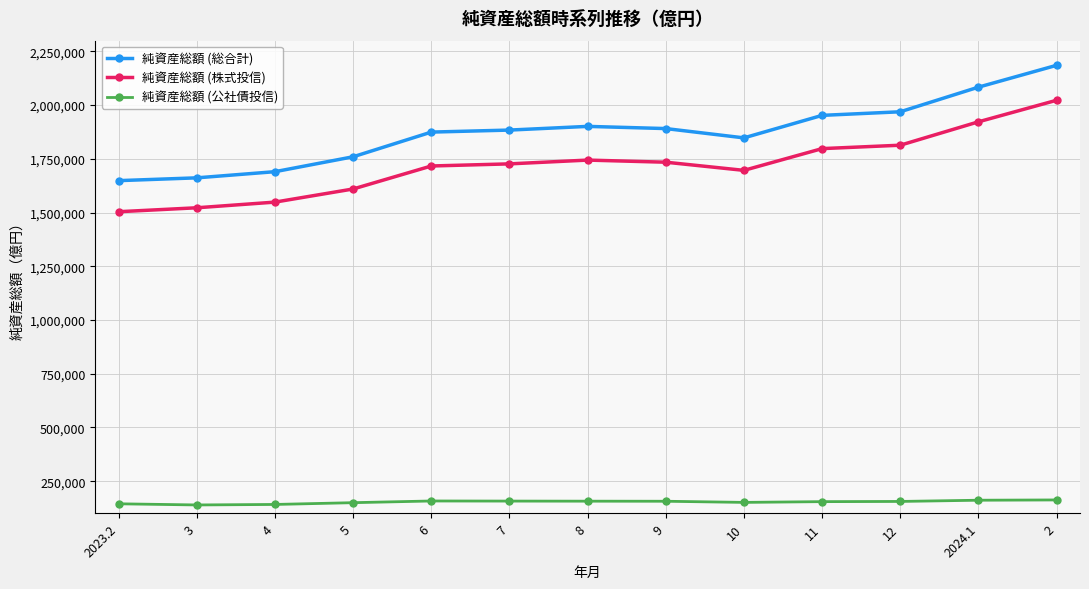

What are all the series names shown in the legend?

純資産総額 (総合計), 純資産総額 (株式投信), 純資産総額 (公社債投信)